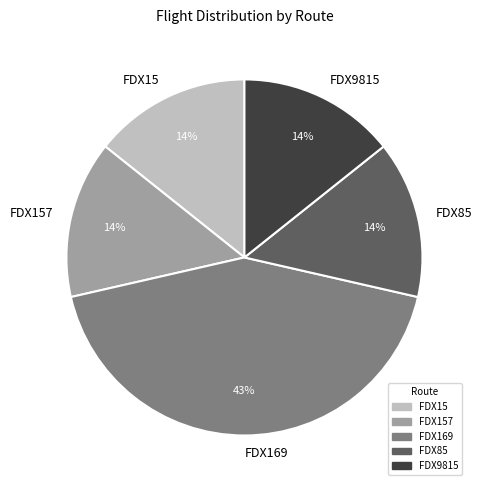

To the nearest percent, what percentage of the pie is FDX9815?

14%